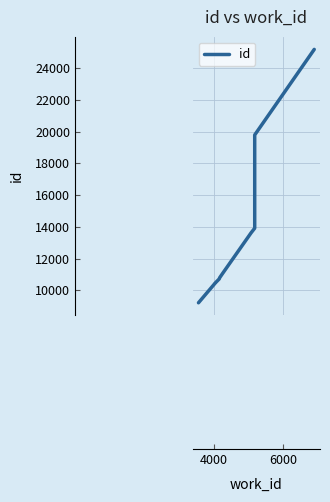

What is the difference between the maximum and second lowest values?

14720